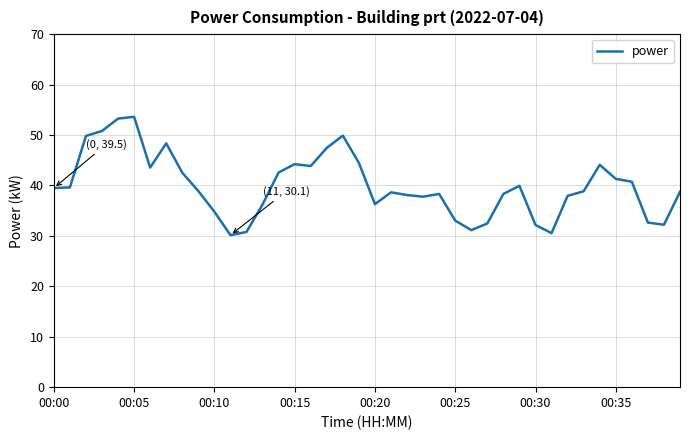

Does the chart display data point markers on the line(s)?

No